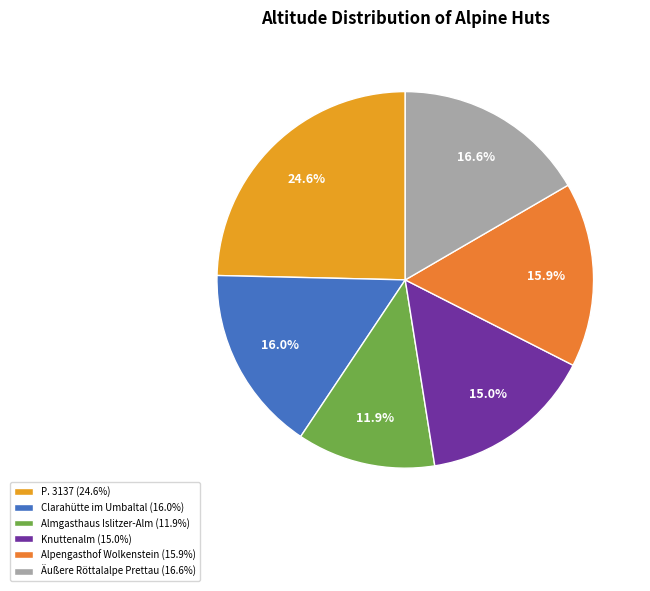

How many segments does this pie chart have?

6